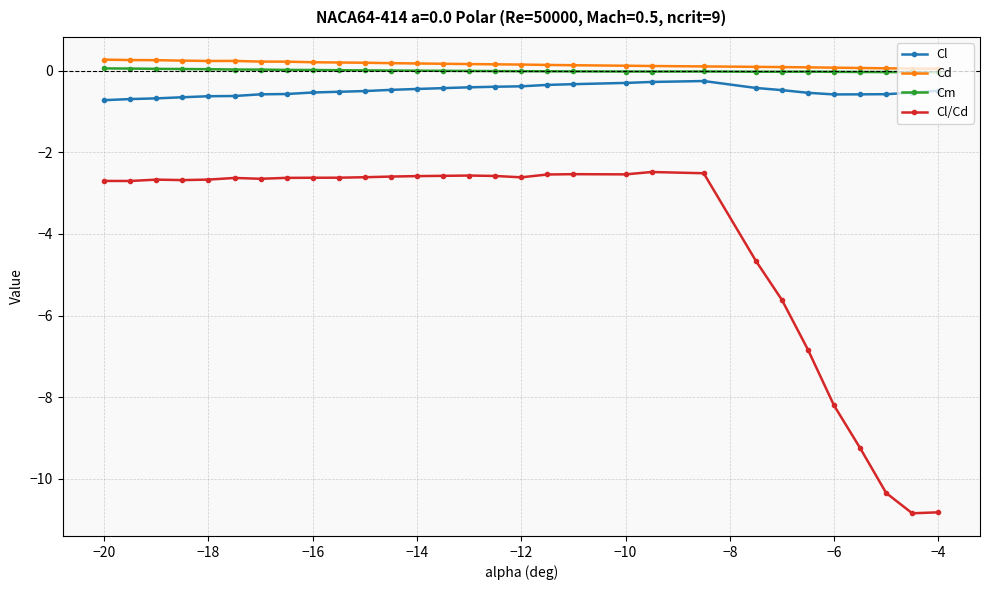

What is the value of the Cl/Cd point at the 27th from the left?

-9.2